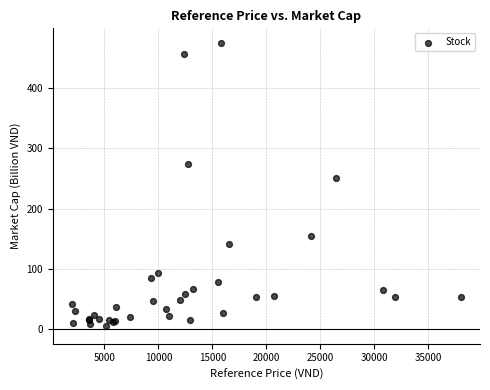

What Y value in the scatter plot is closest to 240?

251.0